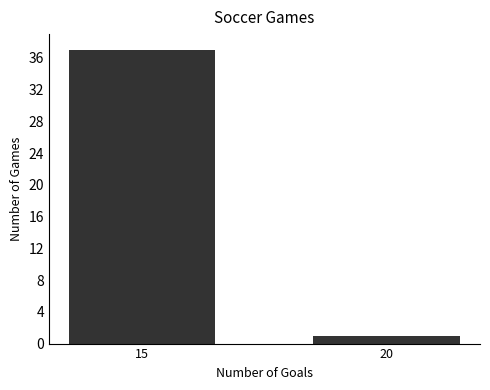

What is the value of the 2nd bar from the left?

1